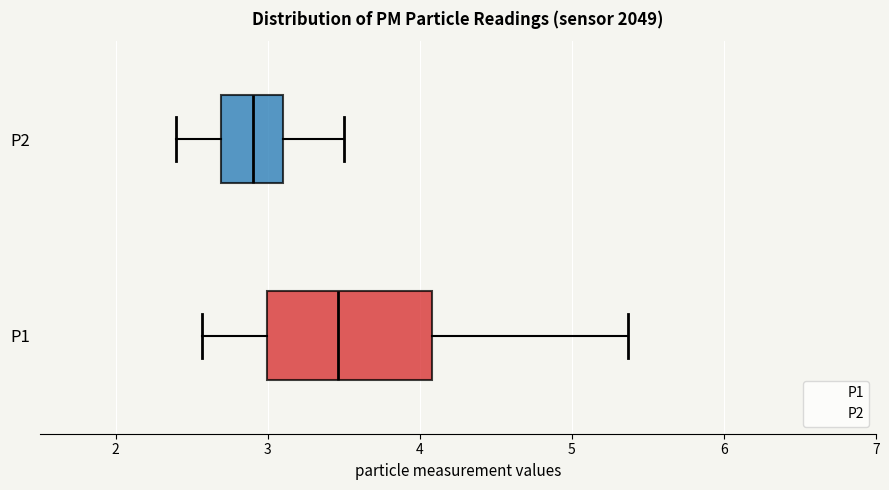

Where is the left edge of the box for P2 on the x-axis? The values are not printed on the chart, so give them approximately, as read against the axis.

2.7